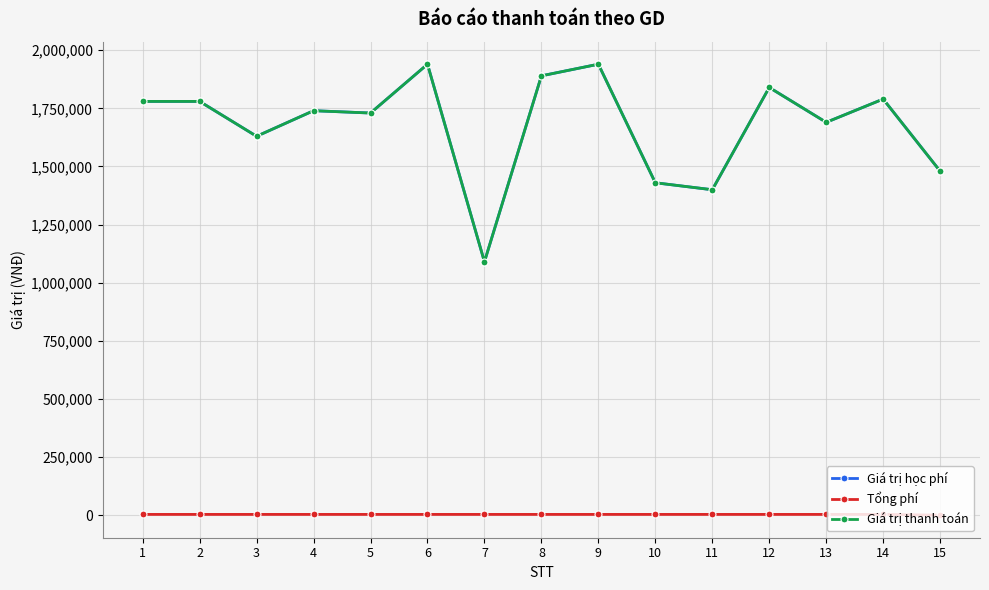

Is this an area chart (filled region under the line)?

No